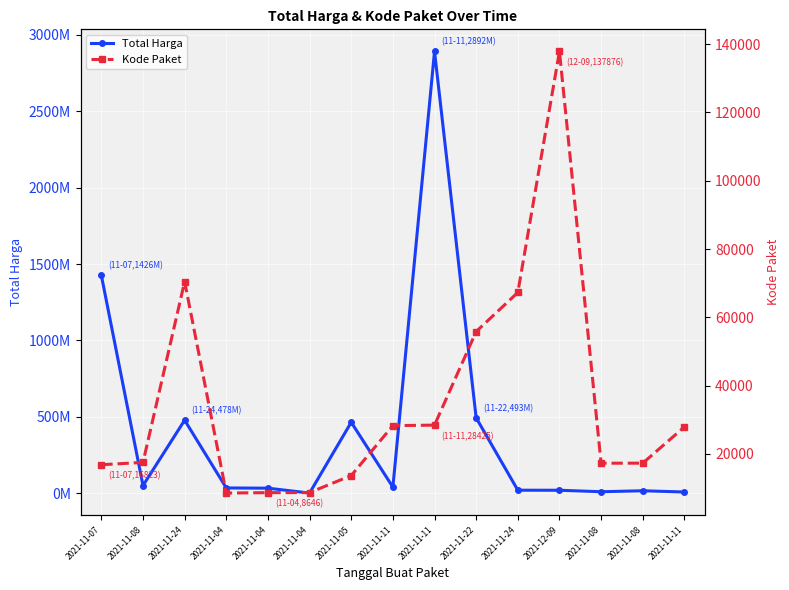

Is it true that Total Harga equals 39440000 at 2021-11-11?

True